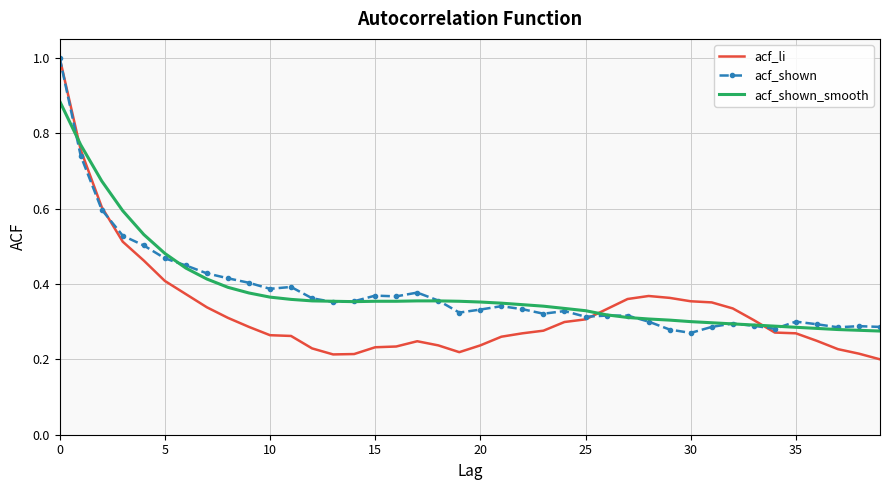

Which series has the largest range (max minus min)?

acf_li